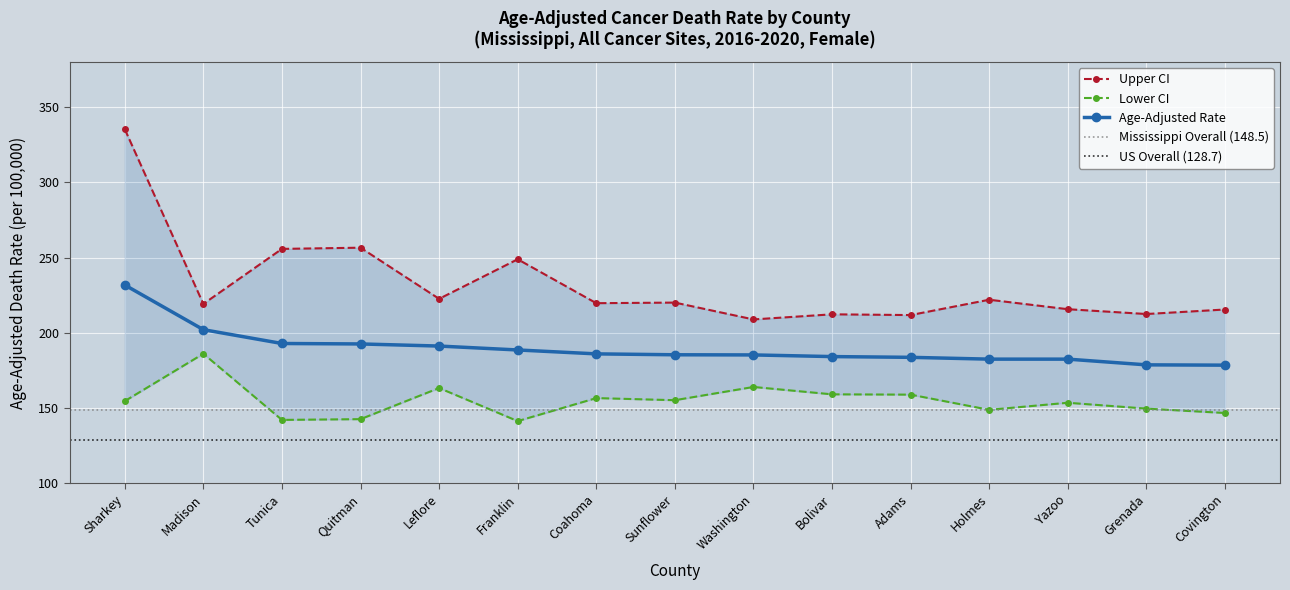

What is the spread (max minus min) of values at Quitman?

114.0